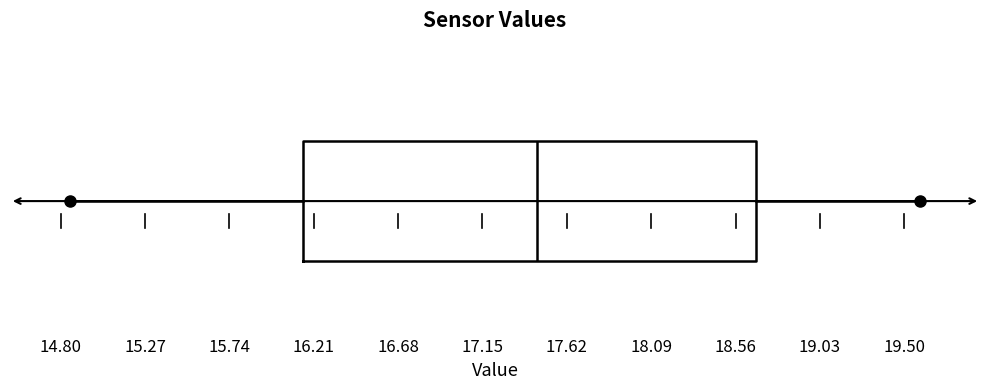

Transcribe this box plot: give where the median line is, the range the box spans, and where the two whiskers end, as read against the x-axis. The values are not printed on the chart, so give them approximately, as read against the axis.

median 17.45, box 16.15 to 18.70, whiskers 14.85 to 19.60